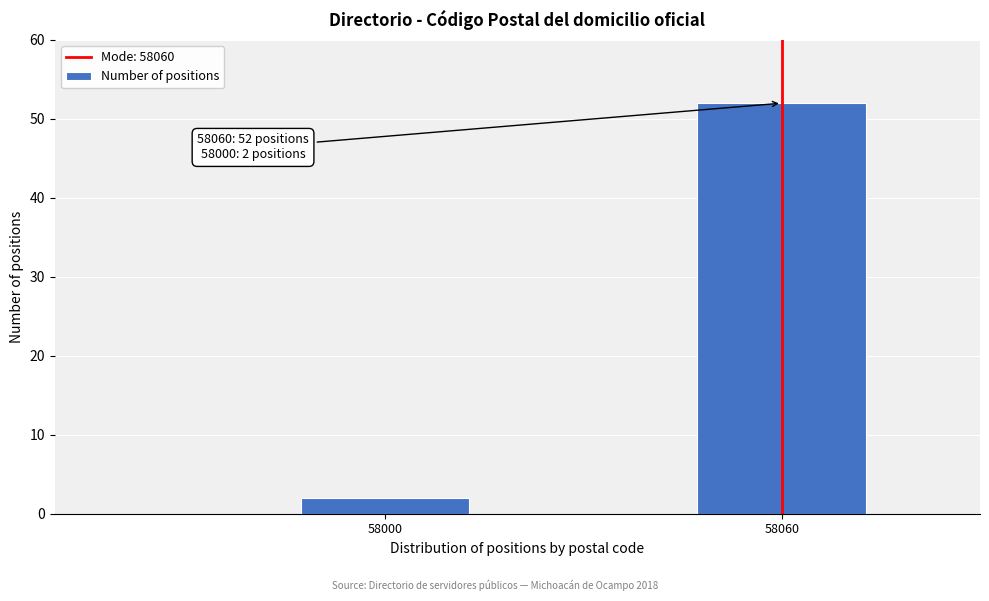

Reading right to left, transcribe all the data shown in this chart.

52	2